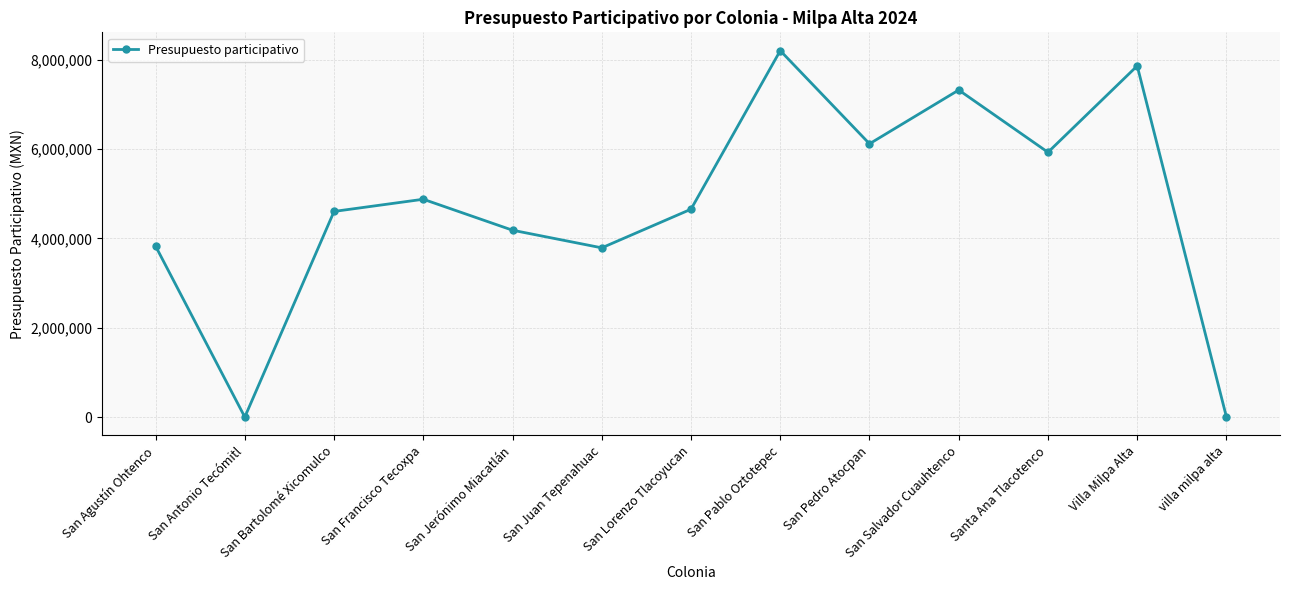

Reading left to right, extract all data points from this chart.

San Agustín Ohtenco=3827993	San Antonio Tecómitl=0	San Bartolomé Xicomulco=4603875	San Francisco Tecoxpa=4876626	San Jerónimo Miacatlán=4183275	San Juan Tepenahuac=3788755	San Lorenzo Tlacoyucan=4653556	San Pablo Oztotepec=8203745	San Pedro Atocpan=6118303	San Salvador Cuauhtenco=7322234	Santa Ana Tlacotenco=5928362	Villa Milpa Alta=7862850	villa milpa alta=0